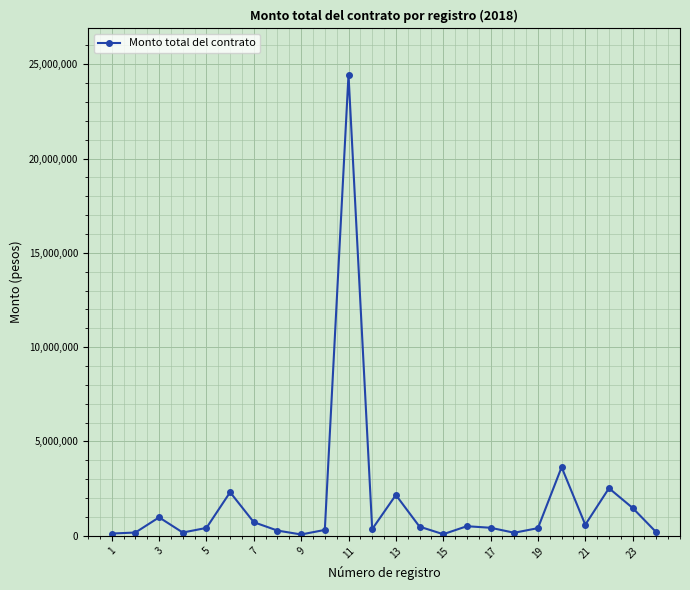

What is the difference between the maximum and minimum values?

24388688